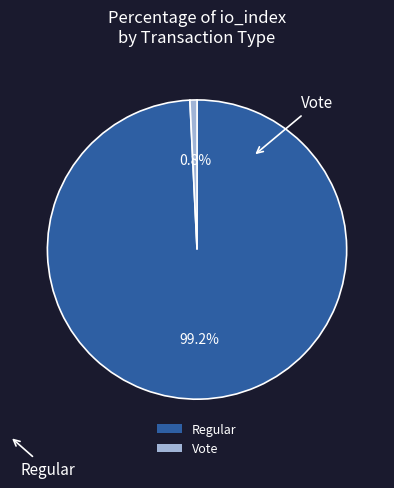

What is the total percentage of Regular and Vote?

100.0%